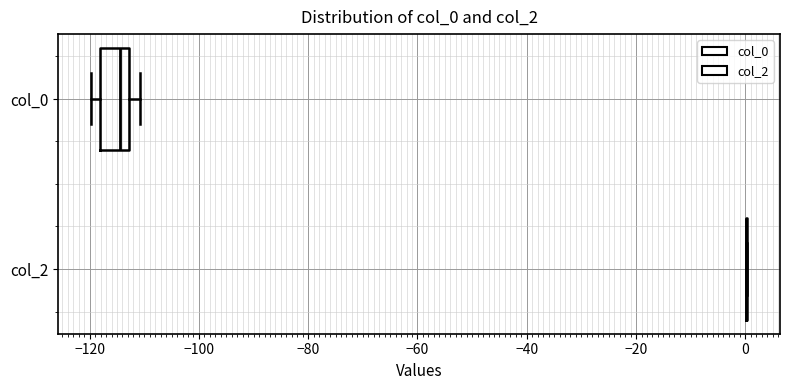

Reading bottom to top, transcribe this box plot: for each box, give where its median line is, the range the box spans, and where its two whiskers end, as read against the x-axis. The values are not printed on the chart, so give them approximately, as read against the axis.

col_2: box collapsed to a line at 0, whiskers 0 to 0
col_0: median -114, box -118 to -112, whiskers -120 to -110